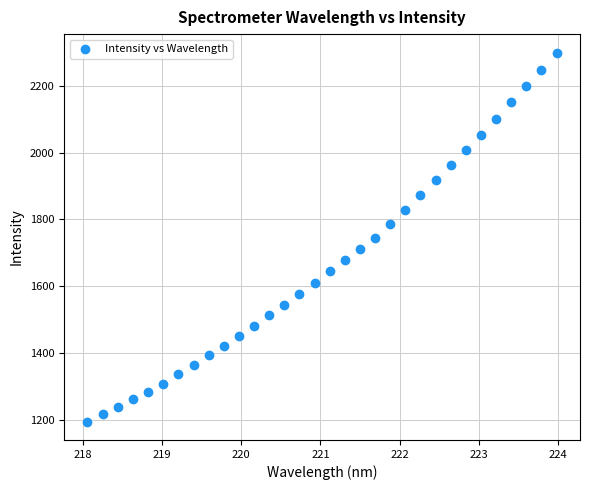

What is the range of Y values (max minus min)?

1104.8